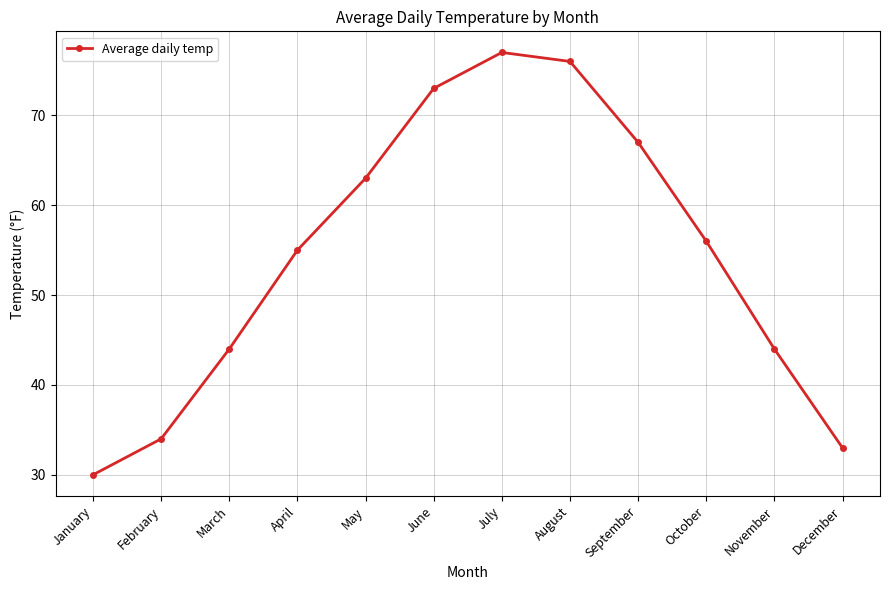

What is the difference between the values at July and April?

22